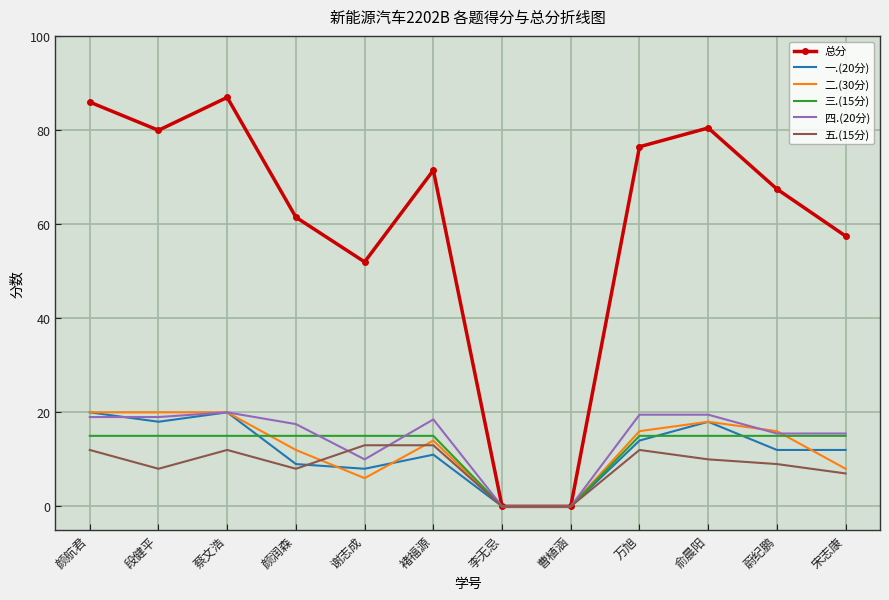

The 一.(20分) series shows -12.4 at 曹植涵. True or false?

False